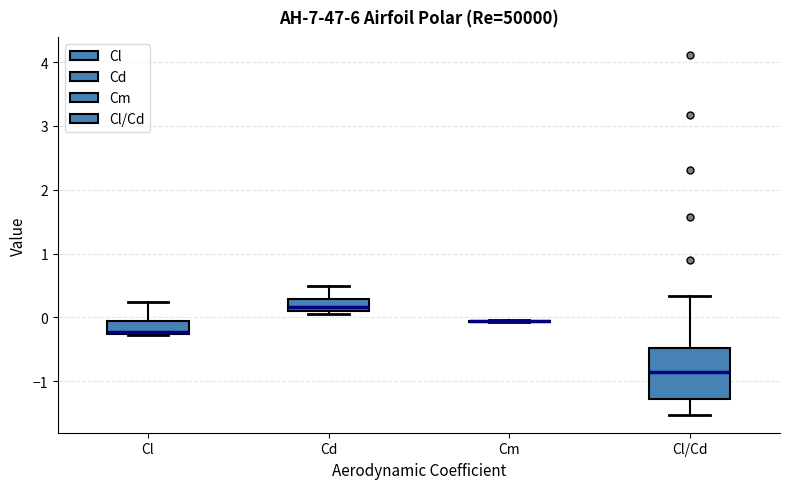

Where is the lower edge of the box for Cd on the y-axis? The values are not printed on the chart, so give them approximately, as read against the axis.

0.1